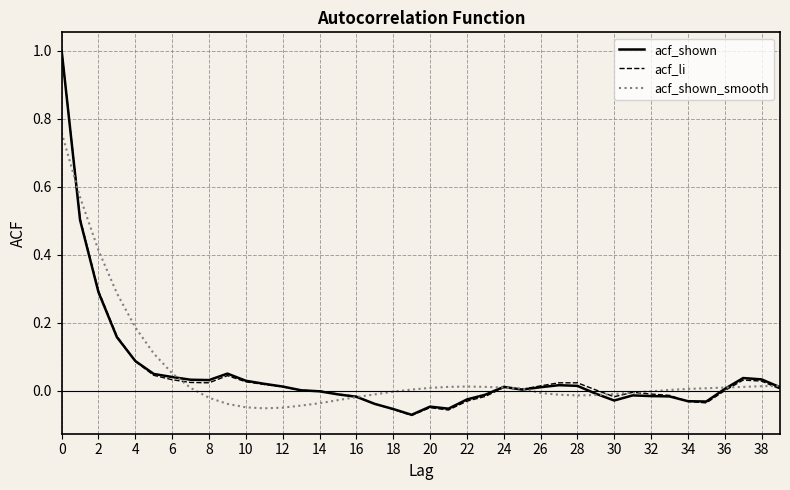

What is the highest value of the acf_shown series?

1.0